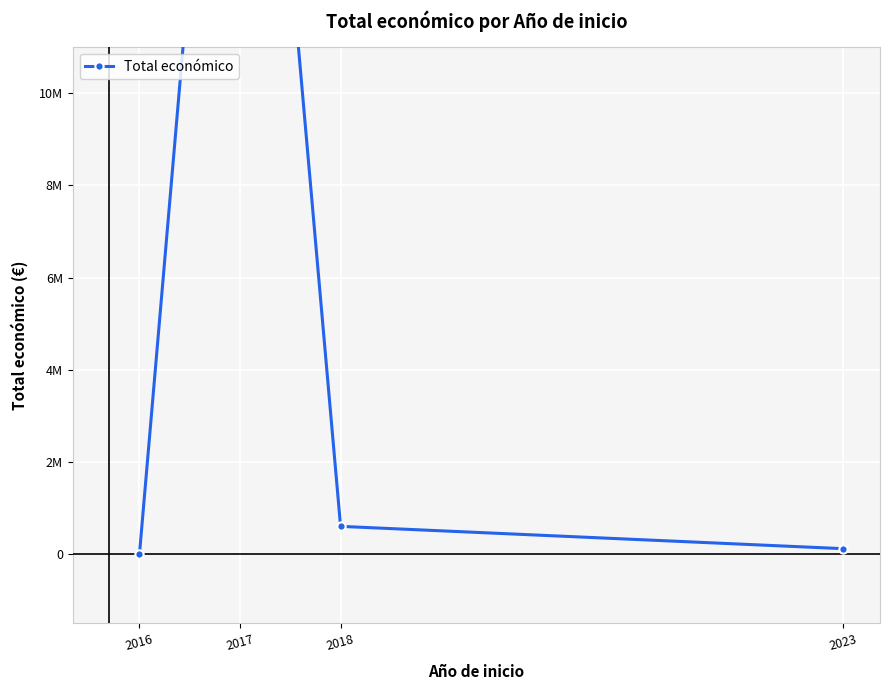

How many values exceed 604383?

1